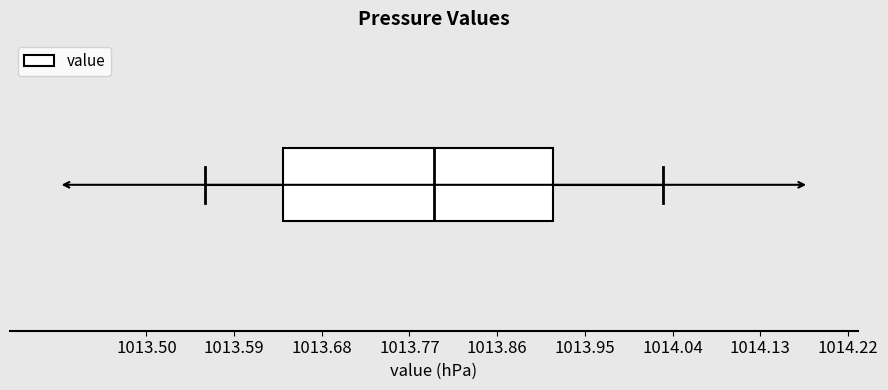

Where does the median line of the box sit on the x-axis? The values are not printed on the chart, so give them approximately, as read against the axis.

1013.80